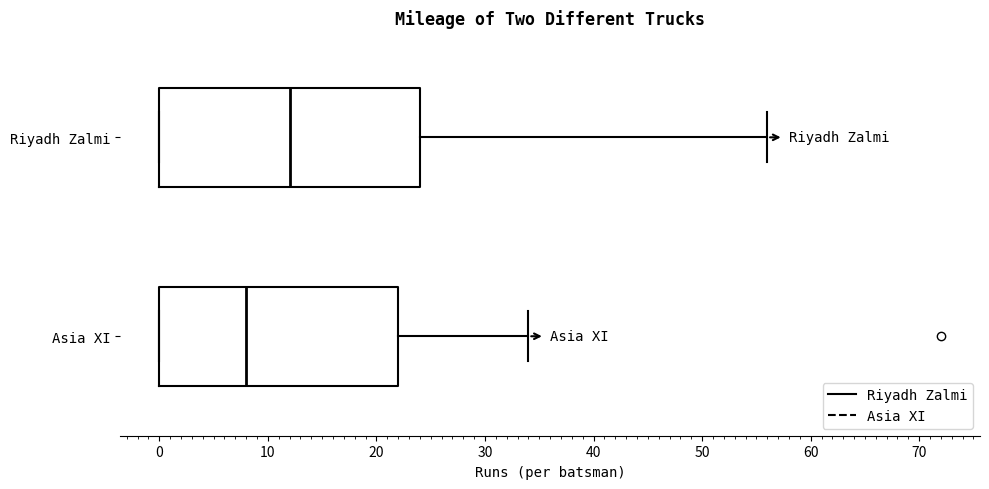

Where is the right edge of the box for Asia XI on the x-axis? The values are not printed on the chart, so give them approximately, as read against the axis.

22